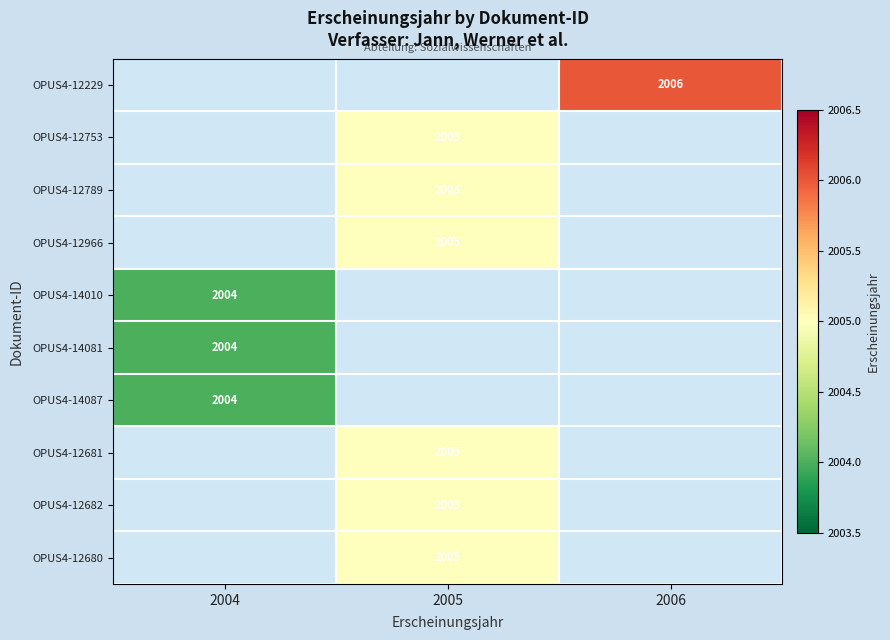

How many series are shown in this chart?

10